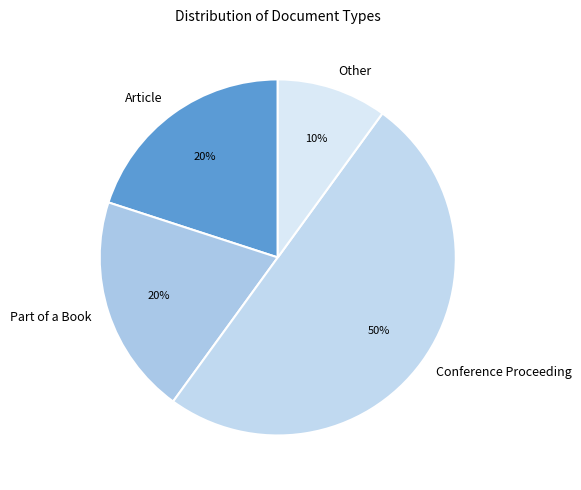

Is Article the majority of the pie?

No